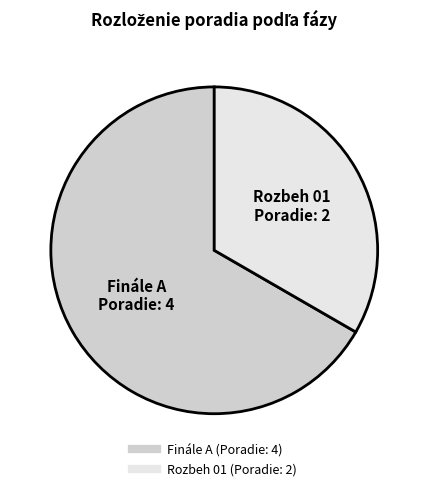

Is there any slice that represents more than half of the pie?

Yes